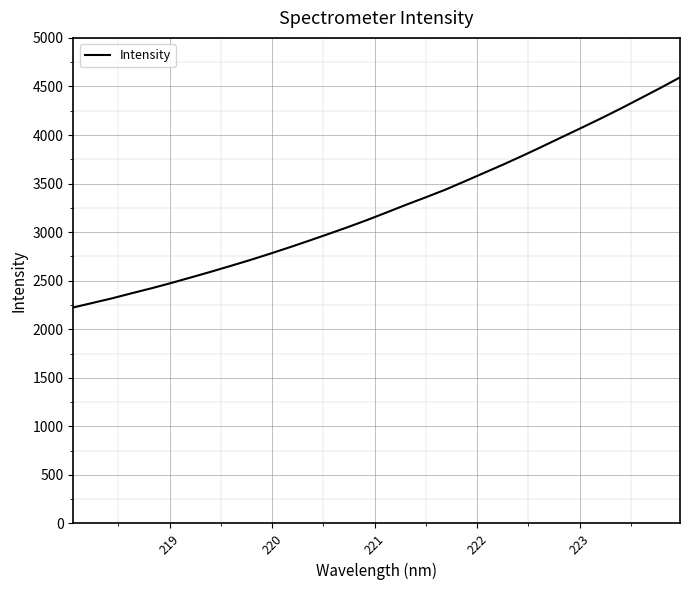

What is the difference between the maximum and minimum values?

2369.3